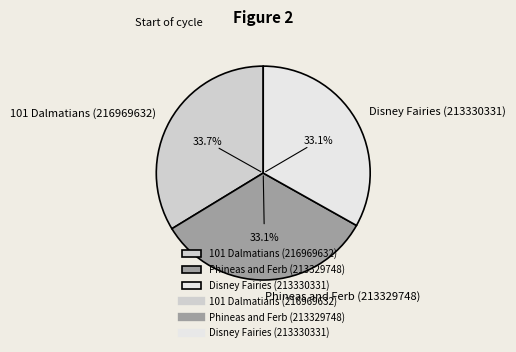

Does 101 Dalmatians (216969632) account for over 50% of the chart?

No